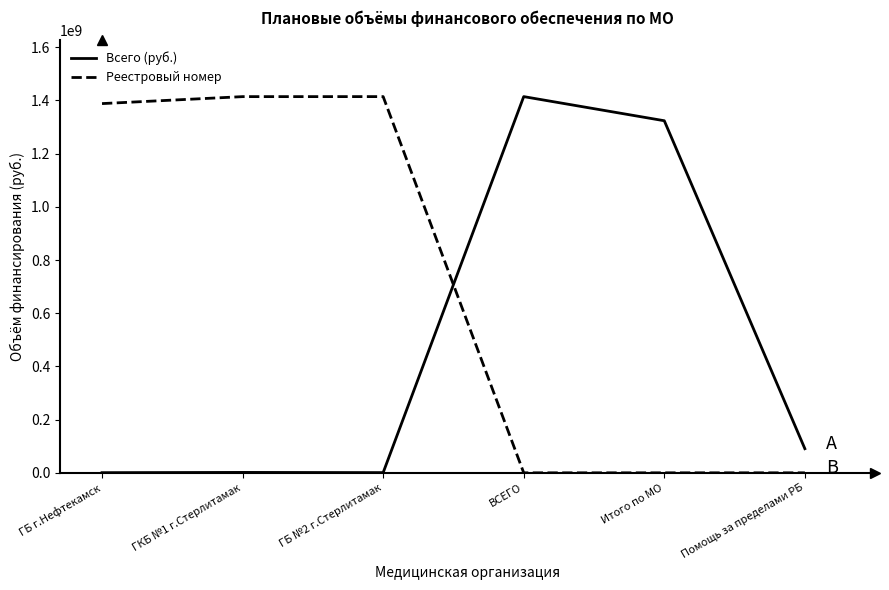

Which series has the widest spread of values?

Реестровый номер